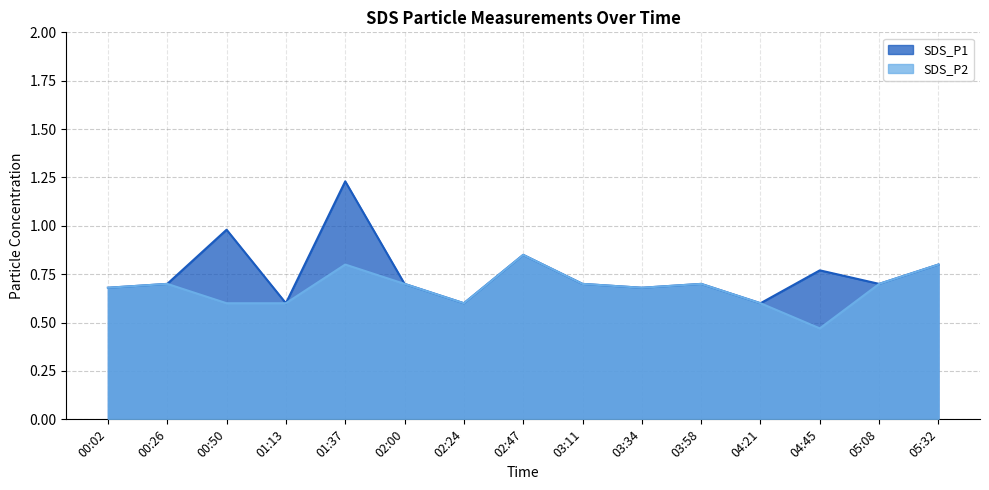

True or false: SDS_P2 and SDS_P1 intersect in this chart.

False